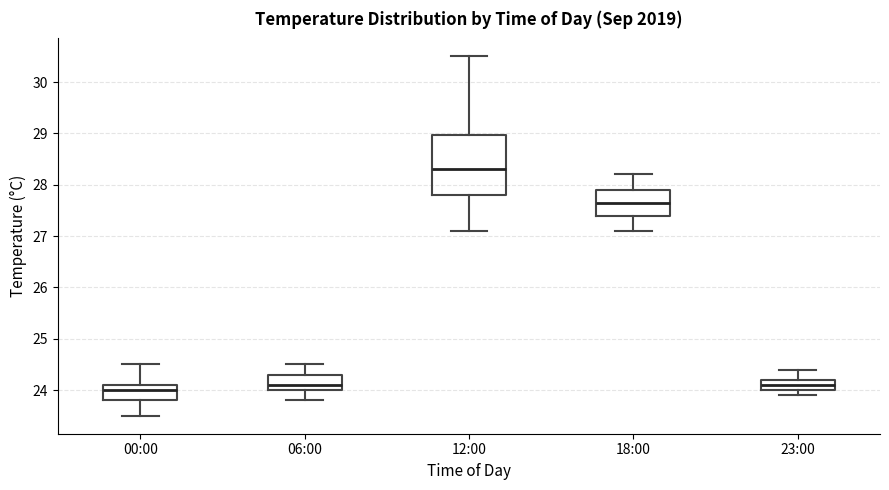

Which box's median line is the highest?

12:00